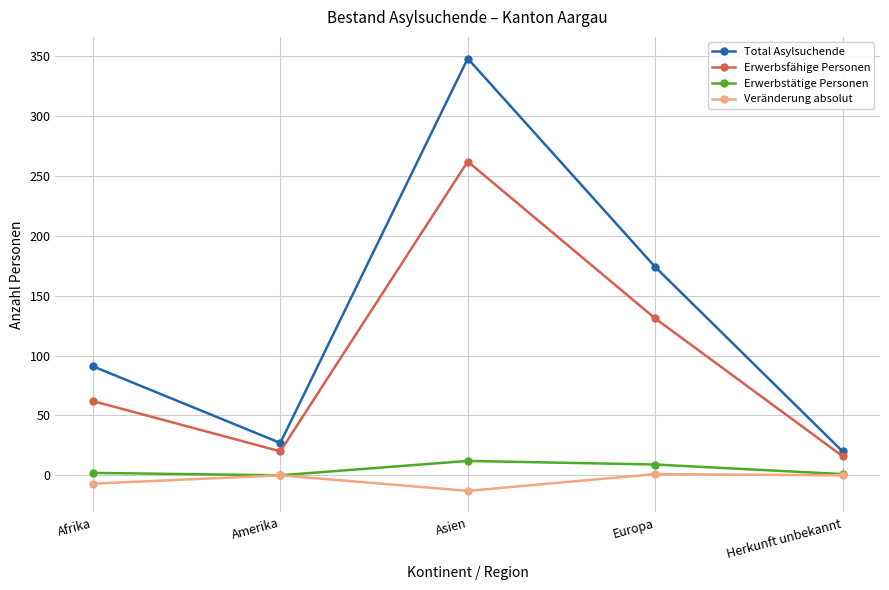

At which category is the sum across all series the highest?

Asien